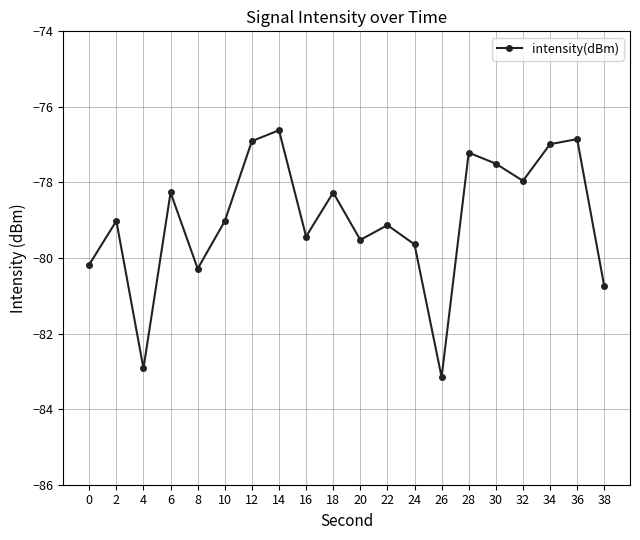

What is the difference between the maximum and minimum values?

6.5